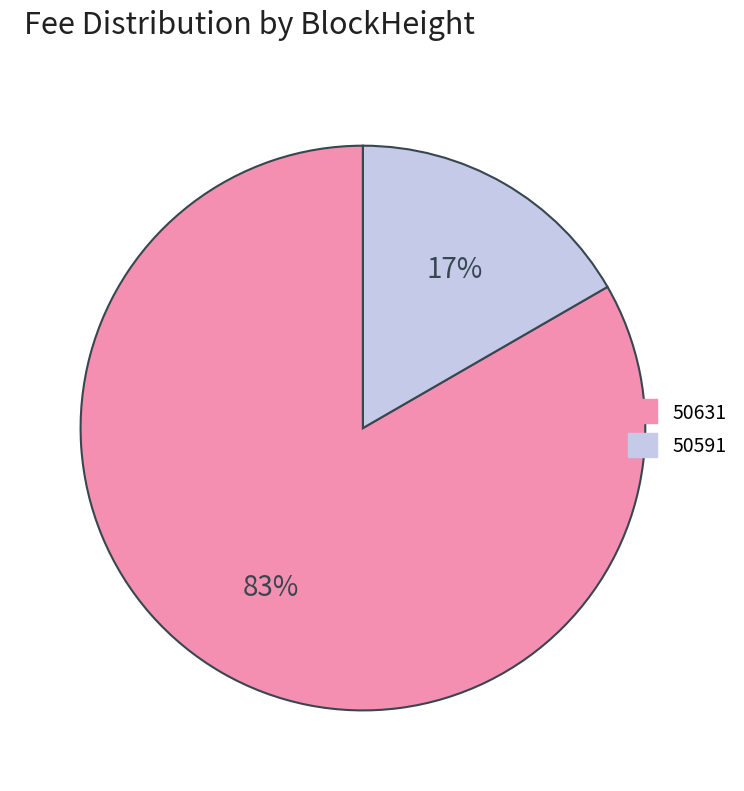

What is the largest slice in the pie chart?

50631